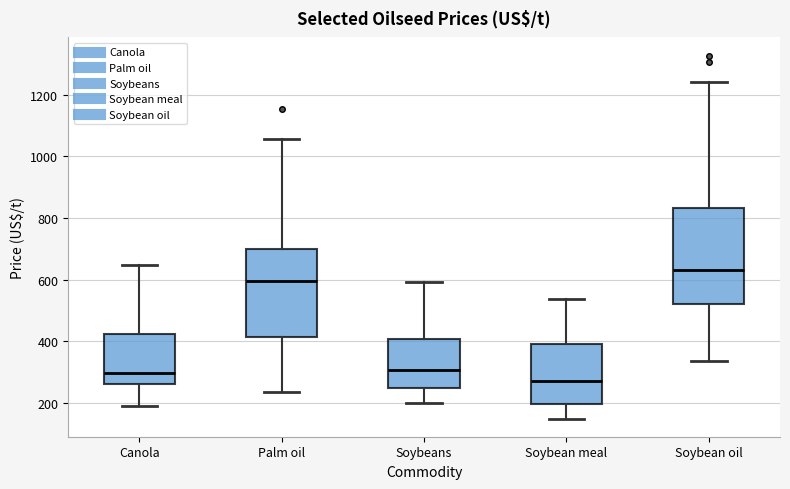

Reading left to right, read every box against the y-axis: the position of its median line, the range the box covers, and the ends of its whiskers. The values are not printed on the chart, so give them approximately, as read against the axis.

Canola: median 300, box 260 to 420, whiskers 200 to 640
Palm oil: median 600, box 420 to 700, whiskers 240 to 1060
Soybeans: median 300, box 240 to 400, whiskers 200 to 600
Soybean meal: median 280, box 200 to 400, whiskers 160 to 540
Soybean oil: median 640, box 520 to 840, whiskers 340 to 1240